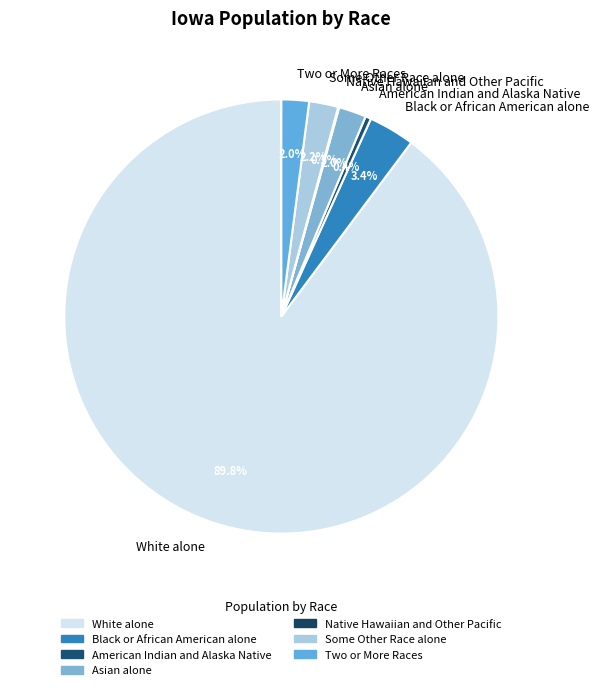

What is the largest slice in the pie chart?

White alone